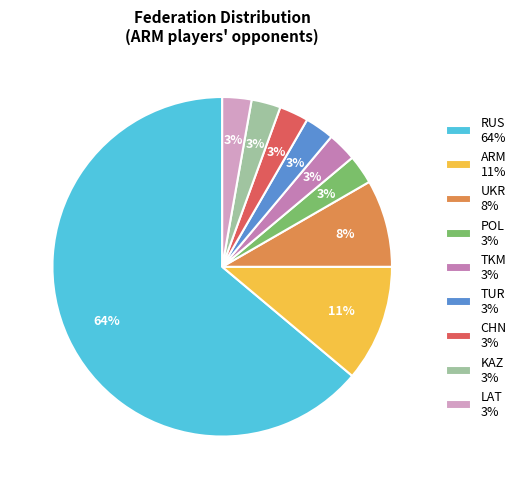

To the nearest percent, what is the average slice percentage?

11%